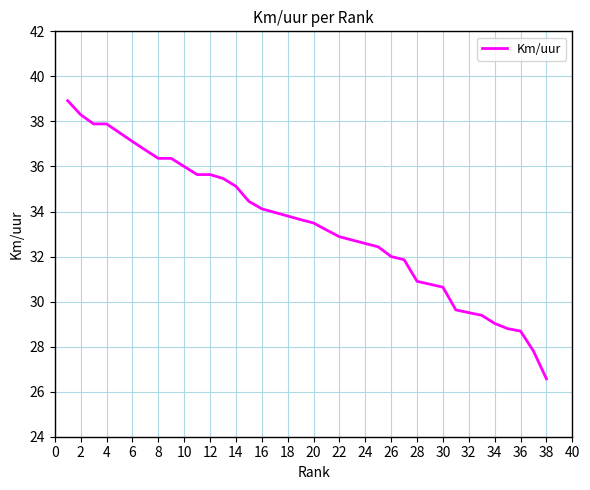

What is the maximum value shown in the chart?

38.9